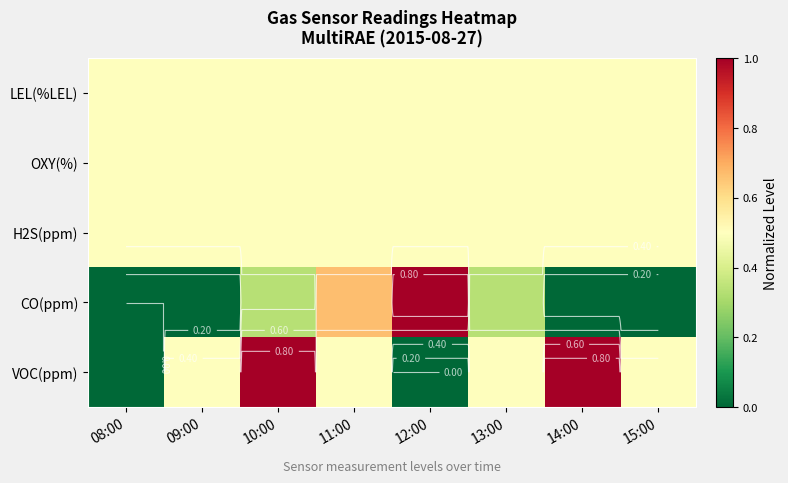

What is the highest value of the LEL(%LEL) series?

0.5